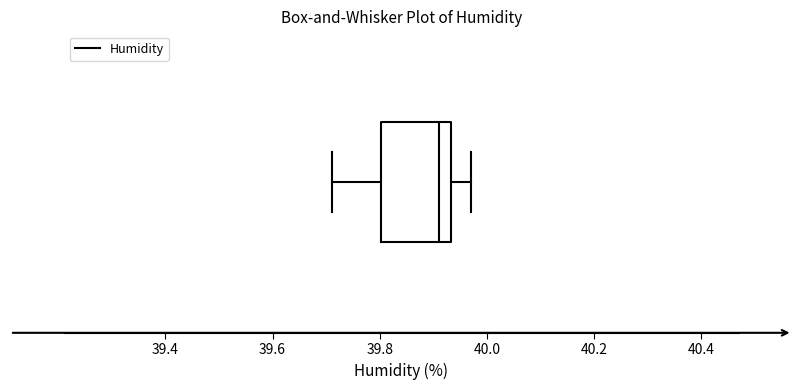

Where does the median line of the box sit on the x-axis? The values are not printed on the chart, so give them approximately, as read against the axis.

39.92